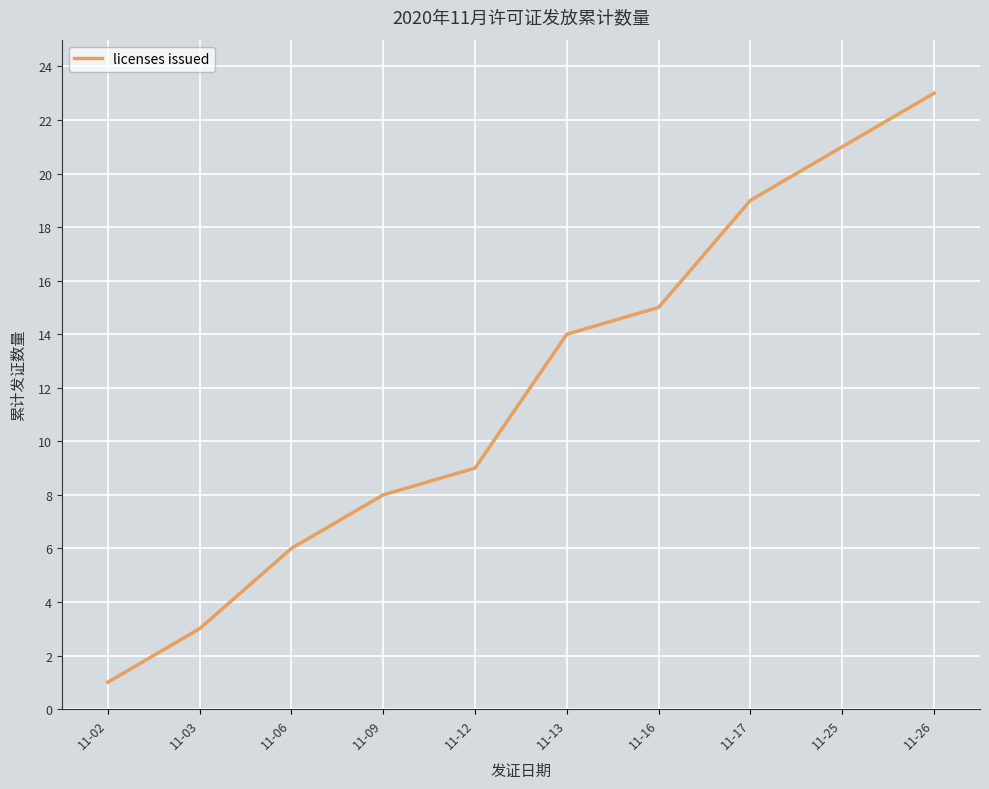

Reading right to left, transcribe all the data shown in this chart.

11-26=23	11-25=21	11-17=19	11-16=15	11-13=14	11-12=9	11-09=8	11-06=6	11-03=3	11-02=1